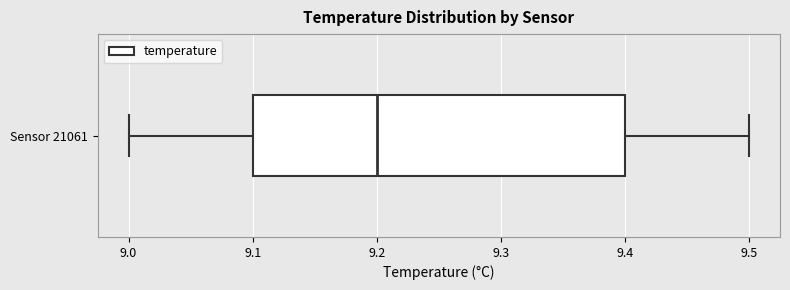

Transcribe this box plot: give where the median line is, the range the box spans, and where the two whiskers end, as read against the x-axis. The values are not printed on the chart, so give them approximately, as read against the axis.

median 9.2, box 9.1 to 9.4, whiskers 9.0 to 9.5